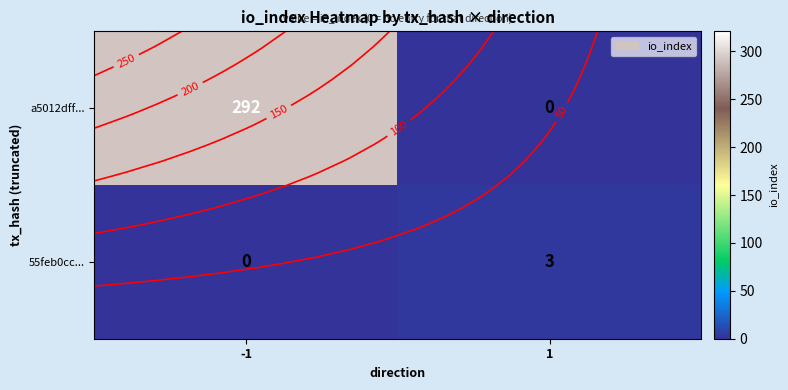

Where is 55feb0cc... nearest to the value 1?

-1